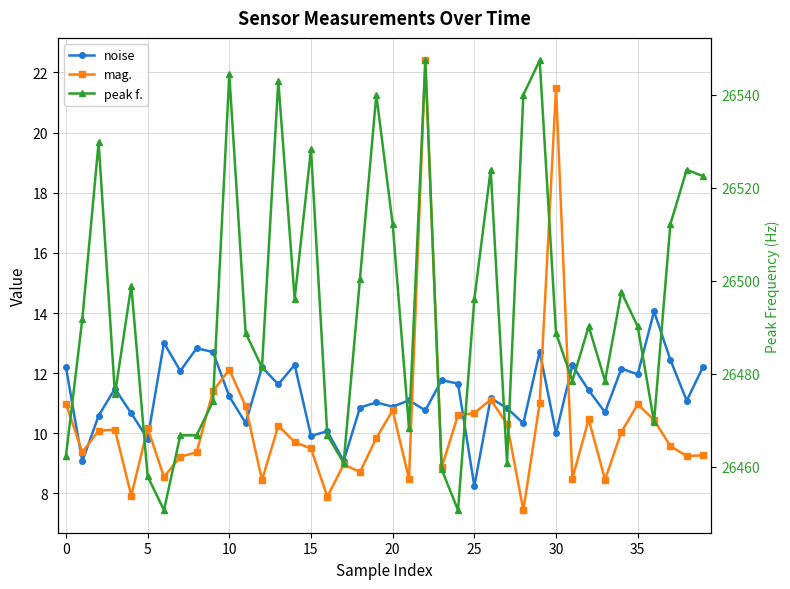

At how many categories does at least one series exceed 21900?

40